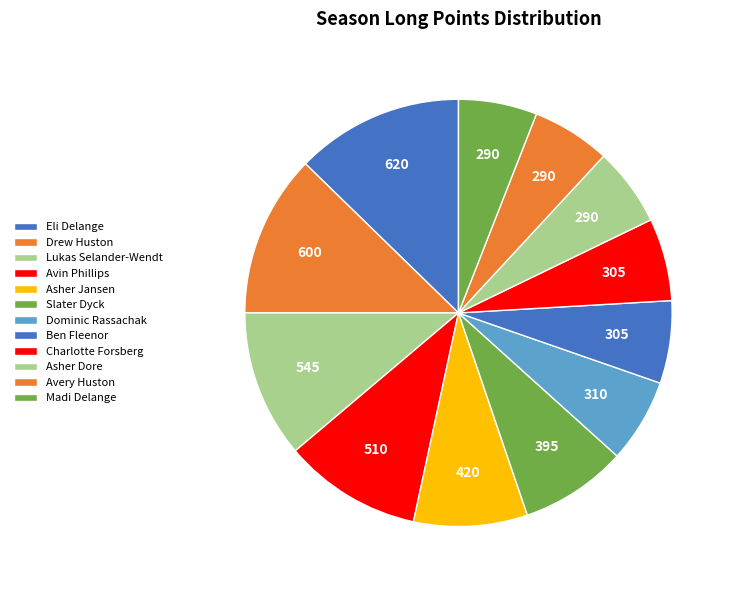

Count the number of slices in the pie.

12